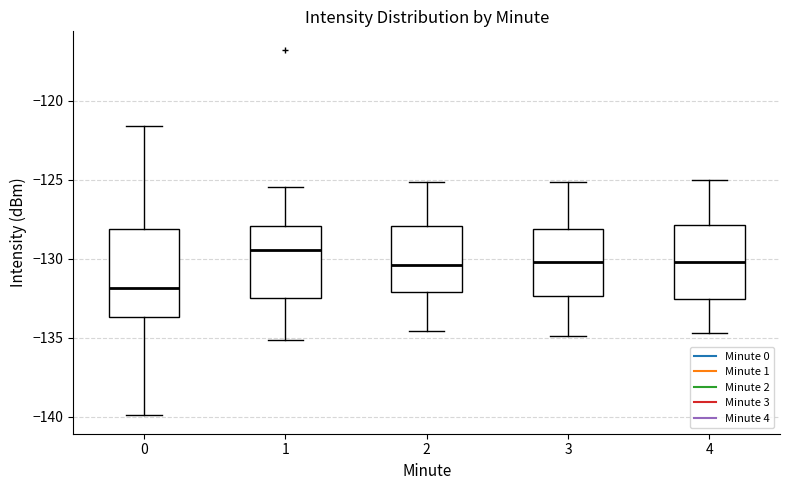

Which box's median line is the highest?

1